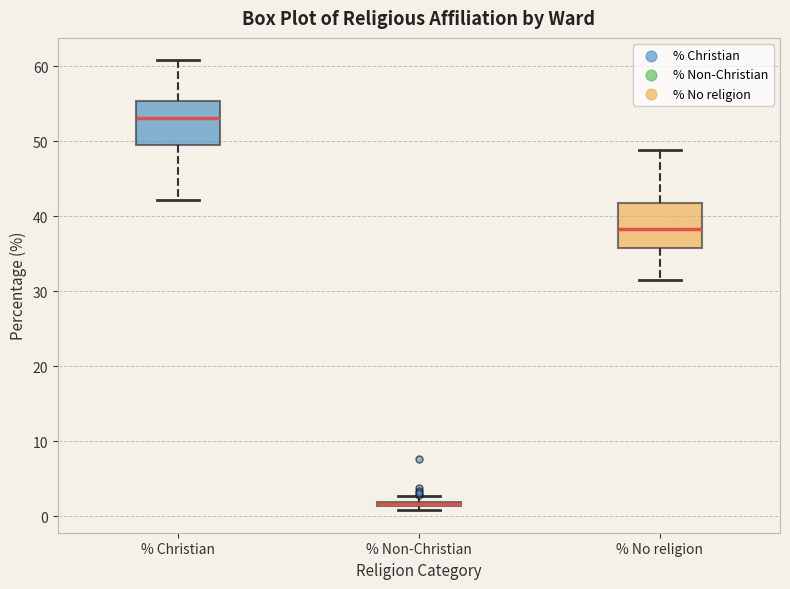

Where does the lower whisker of the box for % Christian end on the y-axis? The values are not printed on the chart, so give them approximately, as read against the axis.

42